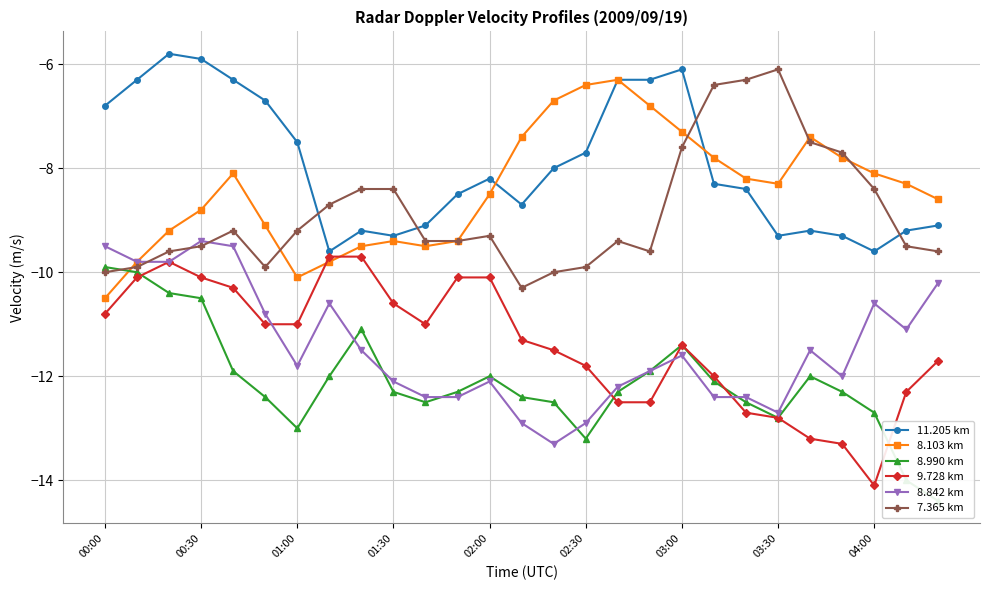

True or false: 8.842 km has more than 0 points higher than both neighbors.

True